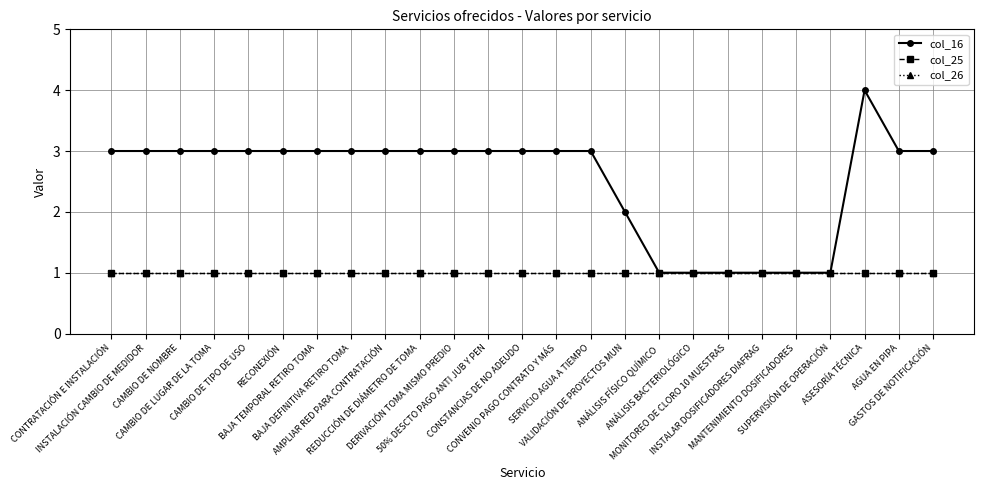

What is the label of the 23rd point from the right?

CAMBIO DE NOMBRE